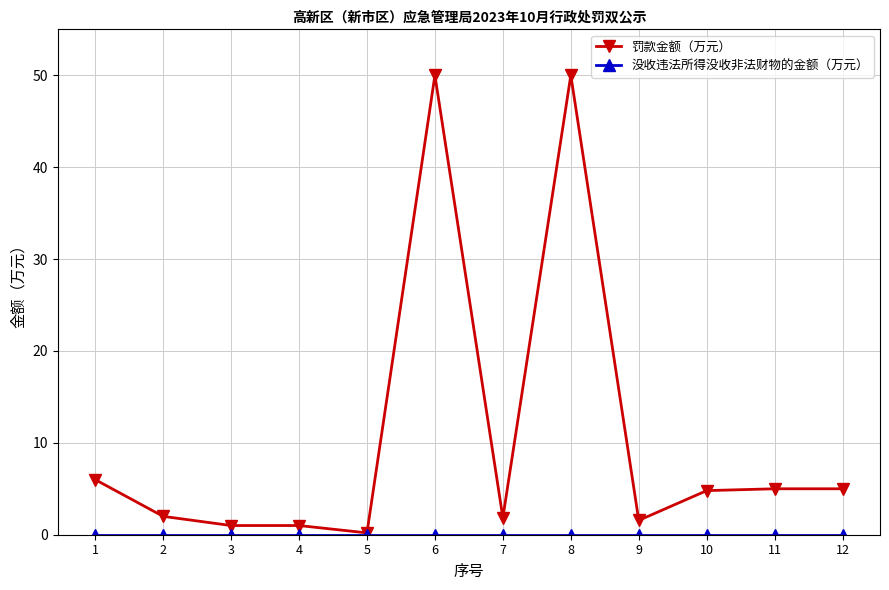

What is the approximate value of 罚款金额（万元） at 9?

1.6